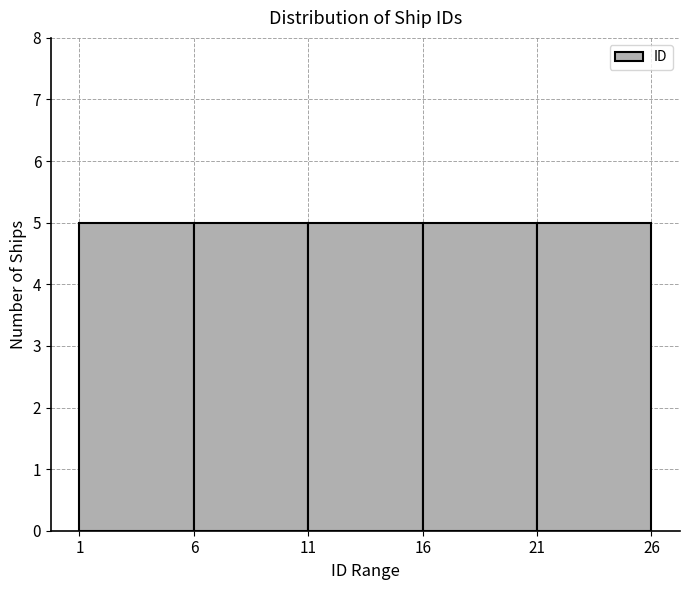

Reading left to right, transcribe this chart: for each bar, give the range it covers on the x-axis and its height. The values are not printed on the chart, so give them approximately, as read against the axis.

1 to 6: 5
6 to 11: 5
11 to 16: 5
16 to 21: 5
21 to 26: 5